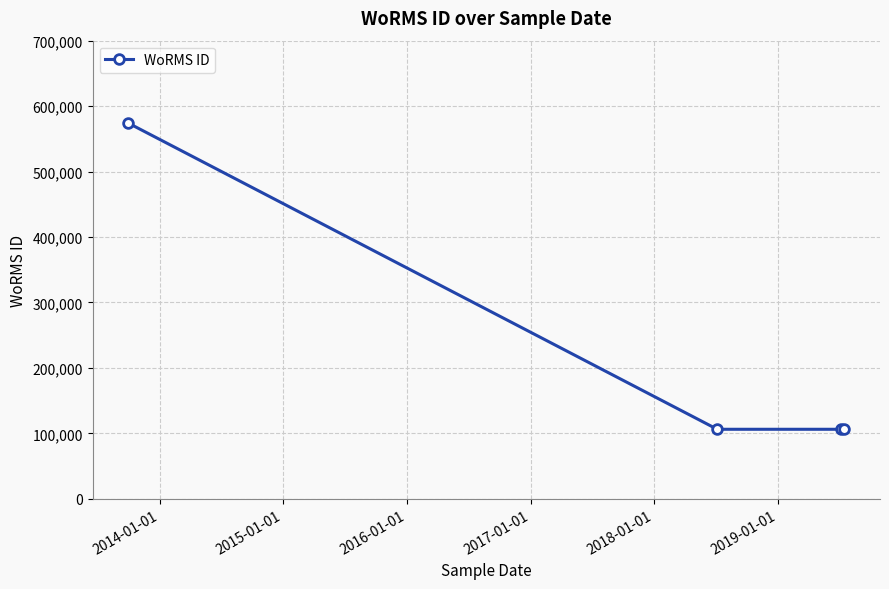

What is the difference between the maximum and minimum values?

467672